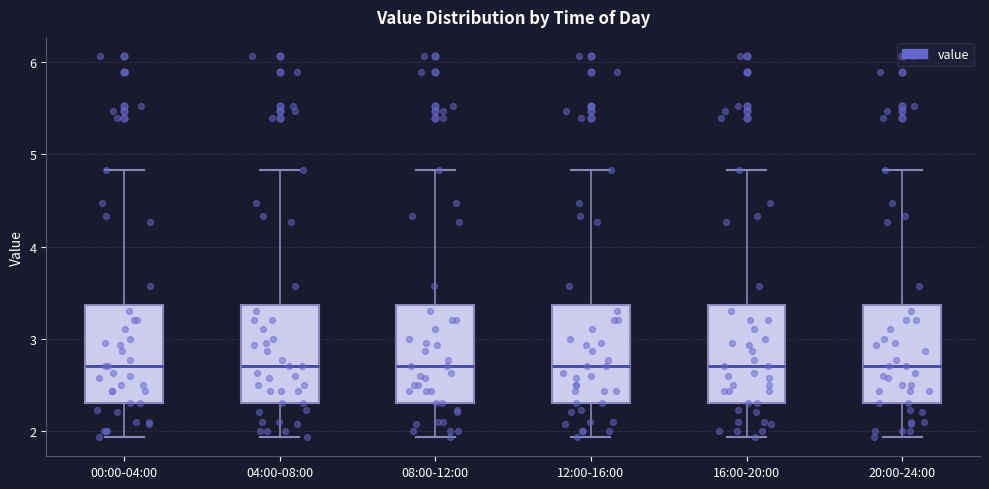

Reading left to right, transcribe this box plot: for each box, give where its median line is, the range the box spans, and where its two whiskers end, as read against the y-axis. The values are not printed on the chart, so give them approximately, as read against the axis.

00:00-04:00: median 2.7, box 2.3 to 3.4, whiskers 1.9 to 4.8
04:00-08:00: median 2.7, box 2.3 to 3.4, whiskers 1.9 to 4.8
08:00-12:00: median 2.7, box 2.3 to 3.4, whiskers 1.9 to 4.8
12:00-16:00: median 2.7, box 2.3 to 3.4, whiskers 1.9 to 4.8
16:00-20:00: median 2.7, box 2.3 to 3.4, whiskers 1.9 to 4.8
20:00-24:00: median 2.7, box 2.3 to 3.4, whiskers 1.9 to 4.8